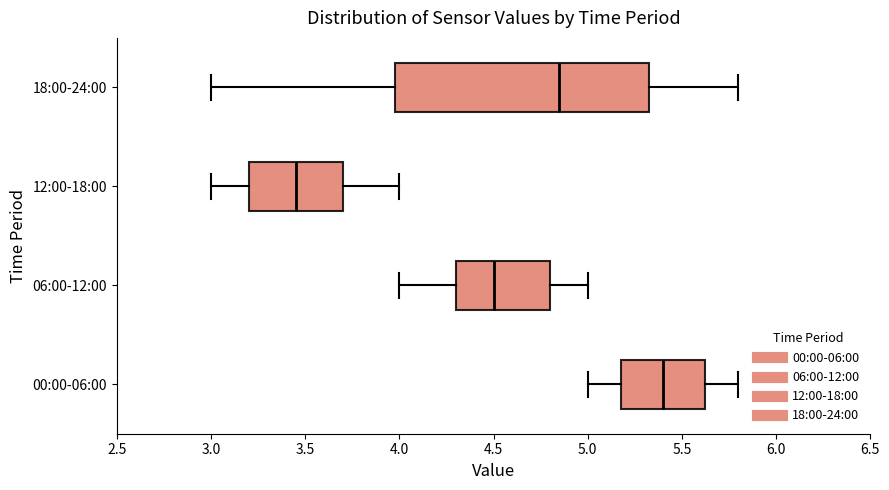

Which box is the widest, from its left edge to its right edge?

18:00-24:00